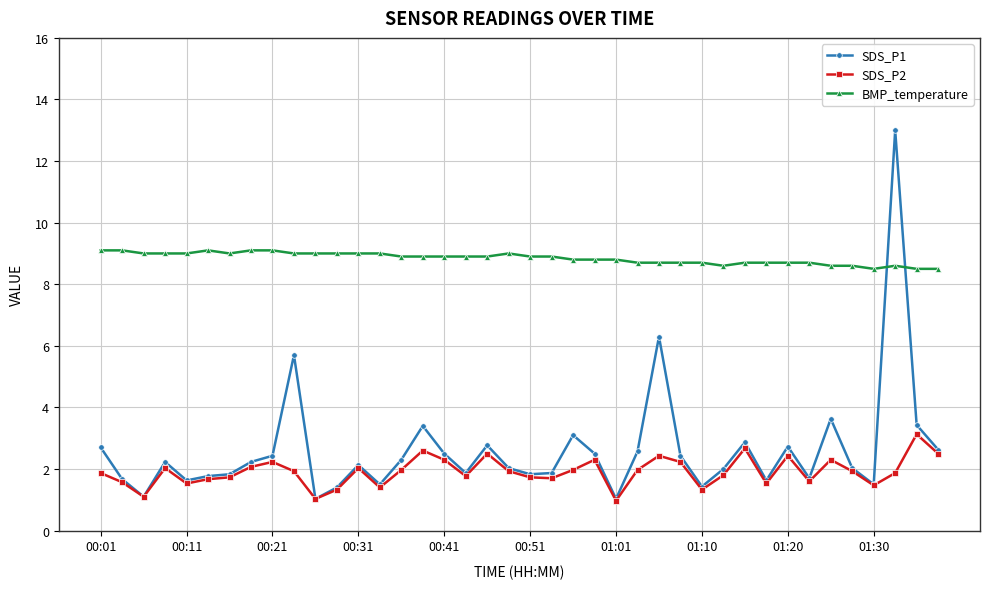

True or false: BMP_temperature and SDS_P2 cross at least once.

False